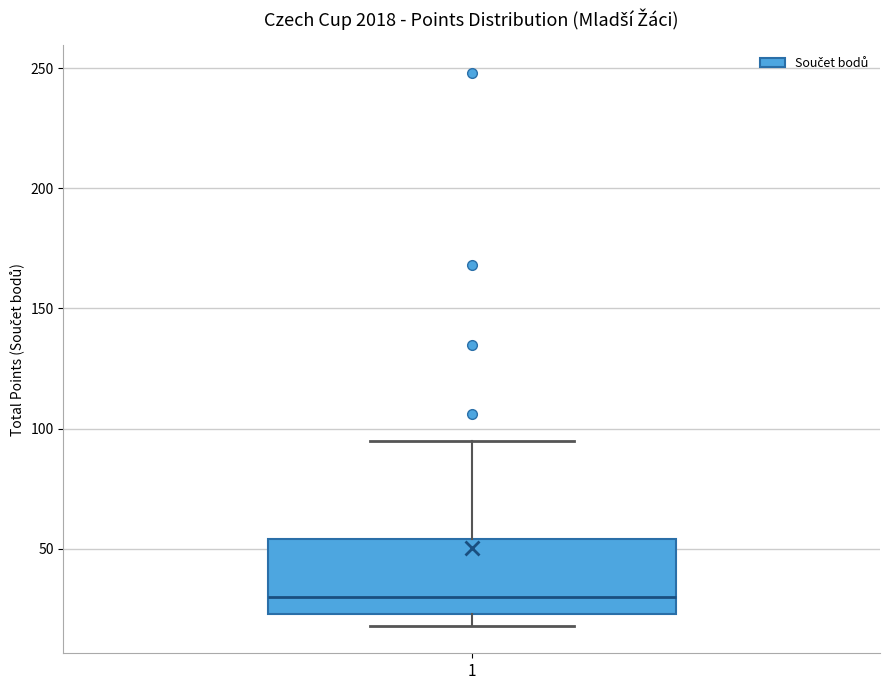

Transcribe this box plot: give where the median line is, the range the box spans, and where the two whiskers end, as read against the y-axis. The values are not printed on the chart, so give them approximately, as read against the axis.

median 30, box 25 to 55, whiskers 20 to 95